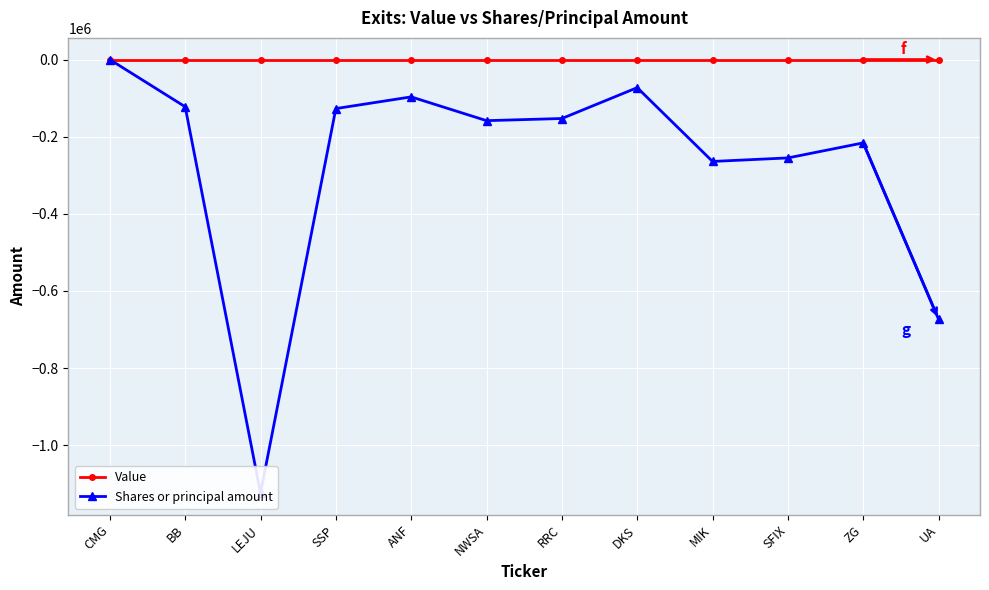

How many categories are shown in the chart?

12